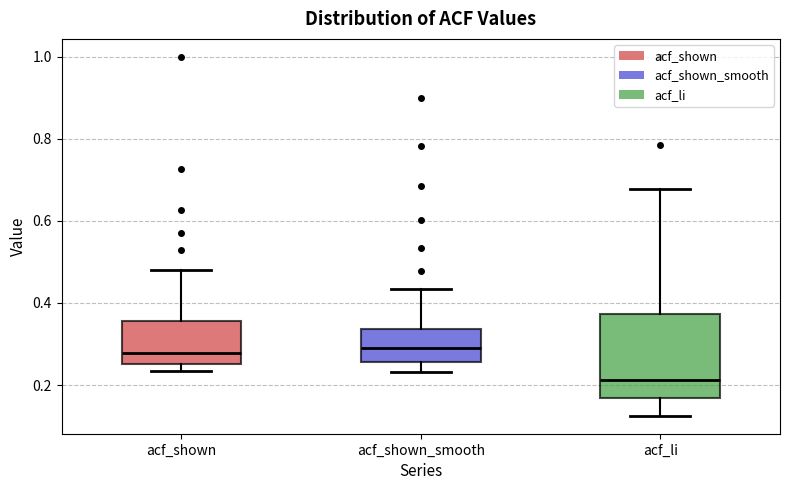

Comparing the boxes themselves (not the whiskers), which one is the tallest?

acf_li